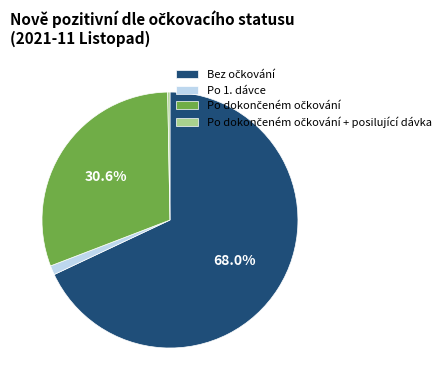

Is it true that Po 1. dávce is 1% of the pie?

True